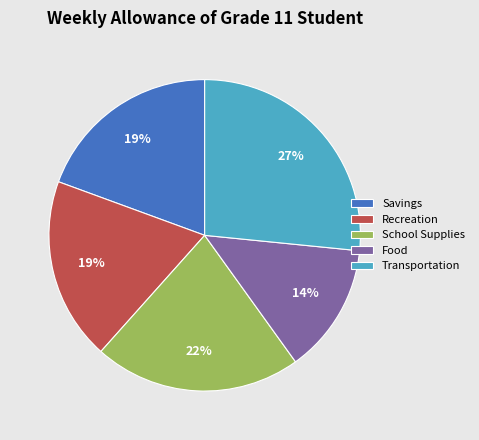

Combined, do Savings and School Supplies account for over 50%?

No